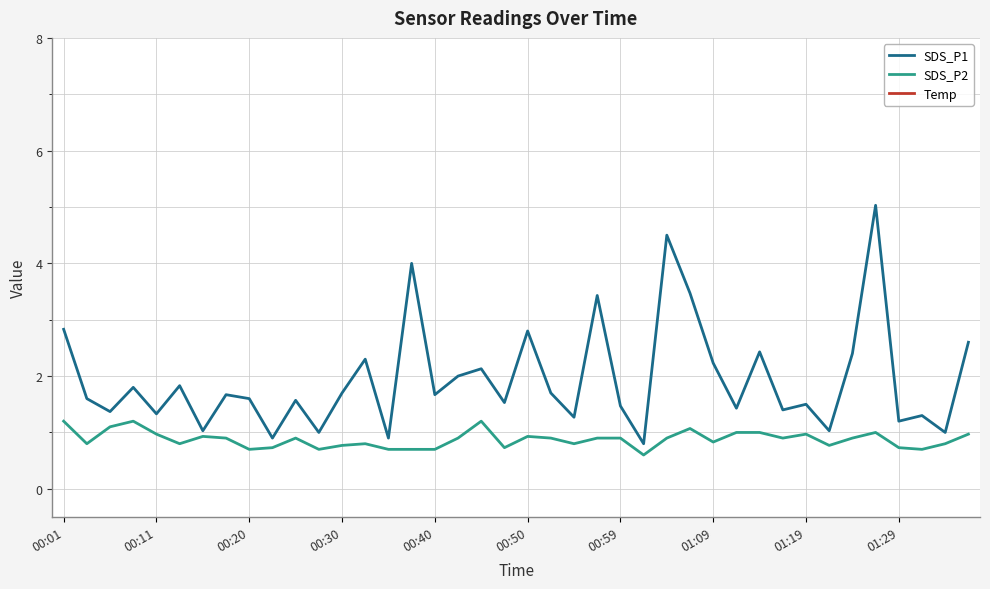

True or false: SDS_P1 and Temp intersect in this chart.

False